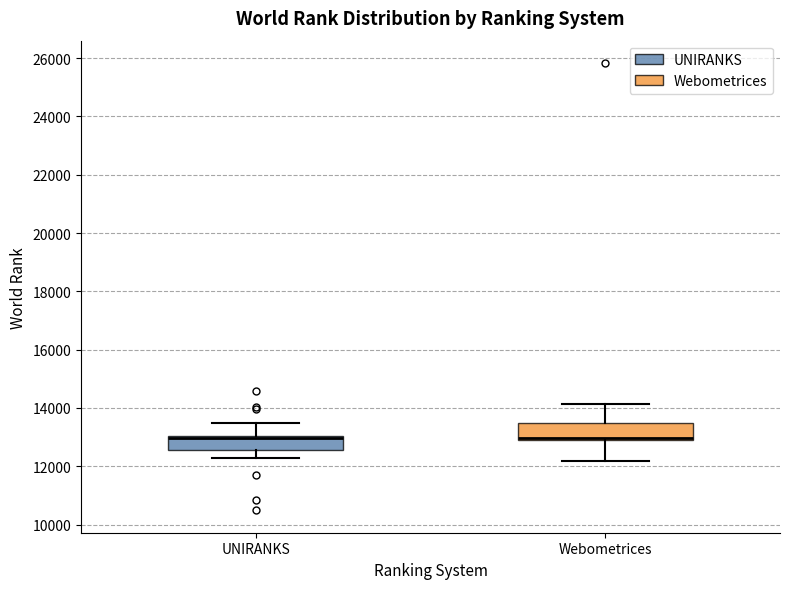

Reading left to right, read every box against the y-axis: the position of its median line, the range the box covers, and the ends of its whiskers. The values are not printed on the chart, so give them approximately, as read against the axis.

UNIRANKS: median 13000 (drawn on the box's upper edge), box 12600 to 13000, whiskers 12200 to 13400
Webometrices: median 13000 (drawn on the box's lower edge), box 13000 to 13600, whiskers 12200 to 14200